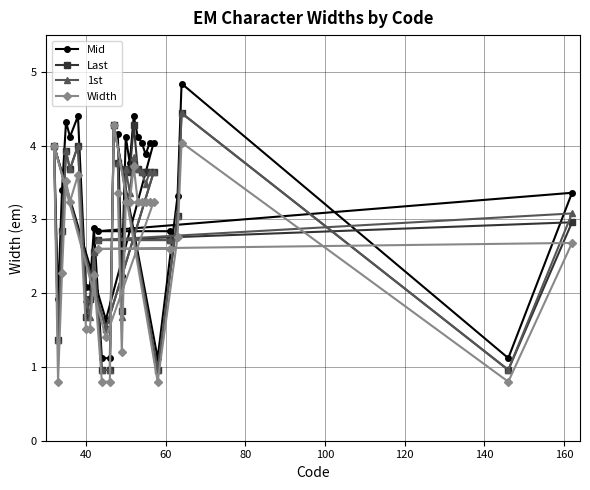

Which series has the largest range (max minus min)?

Mid